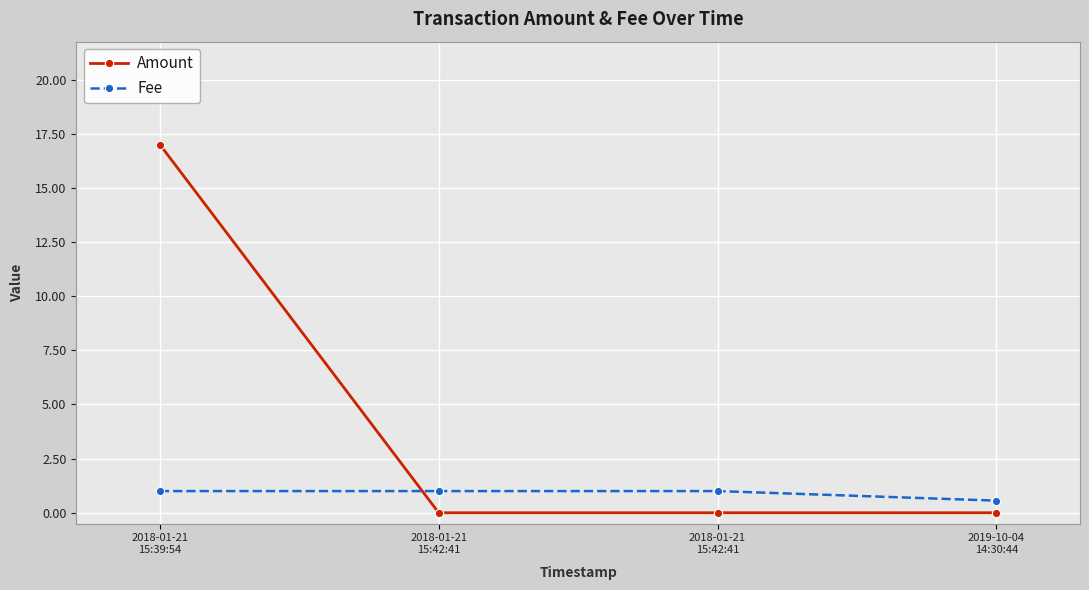

List the series in order of their overall mean, lowest first.

Fee, Amount